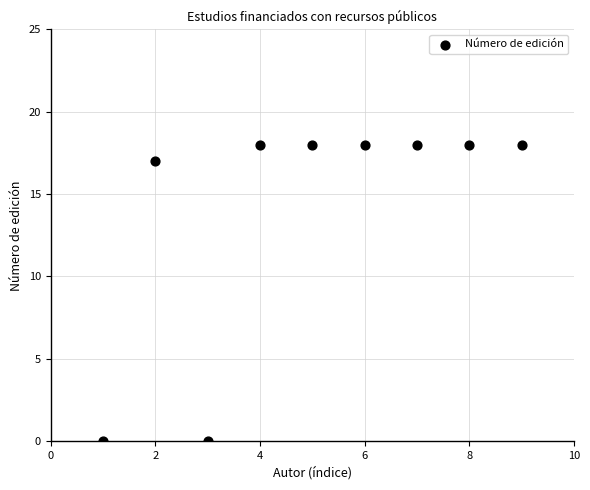

What Y value in the scatter plot is closest to 9?

17